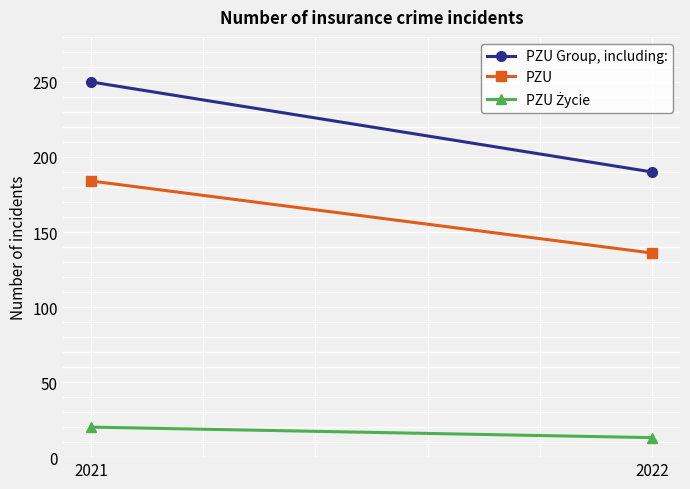

What is the sum of all PZU Życie values?

33